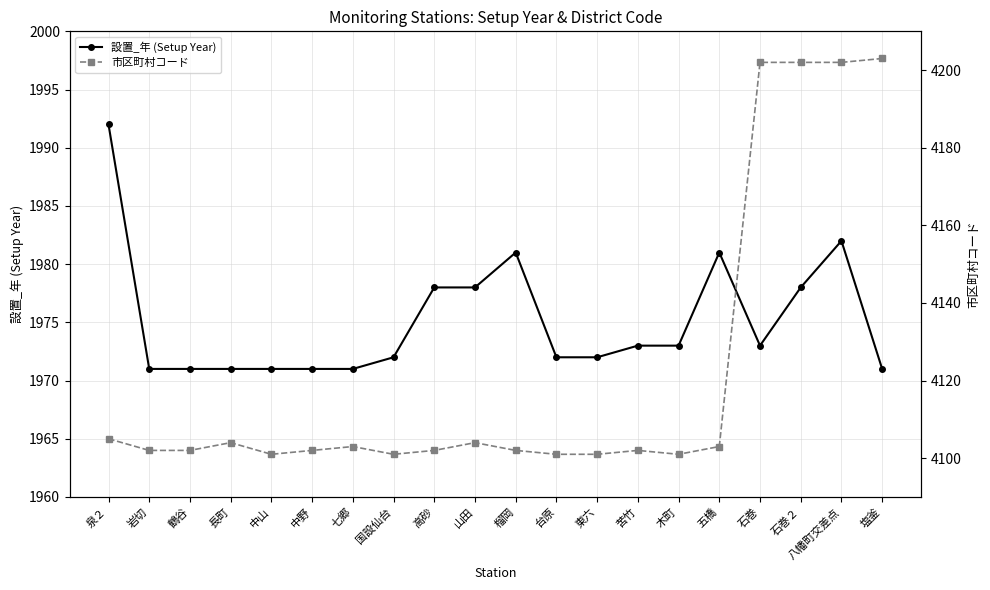

Rank the series by their maximum value, from highest to lowest.

市区町村コード, 設置_年 (Setup Year)